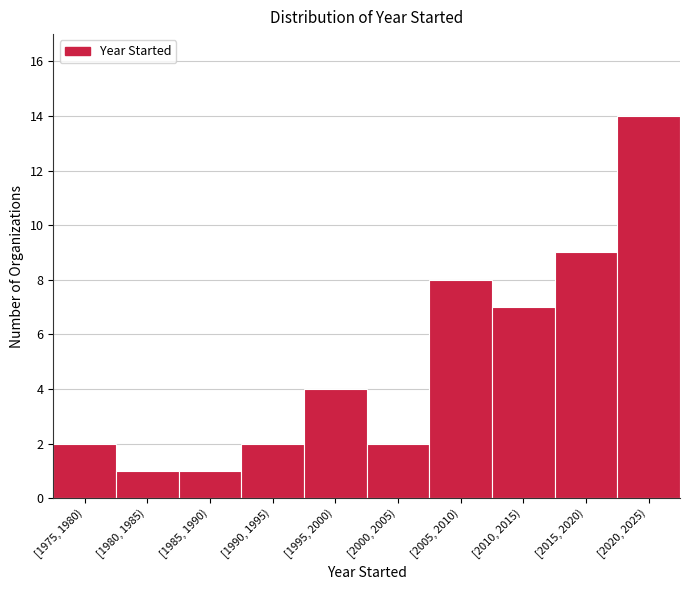

Reading right to left, what are all the values shown in this chart?

14	9	7	8	2	4	2	1	1	2